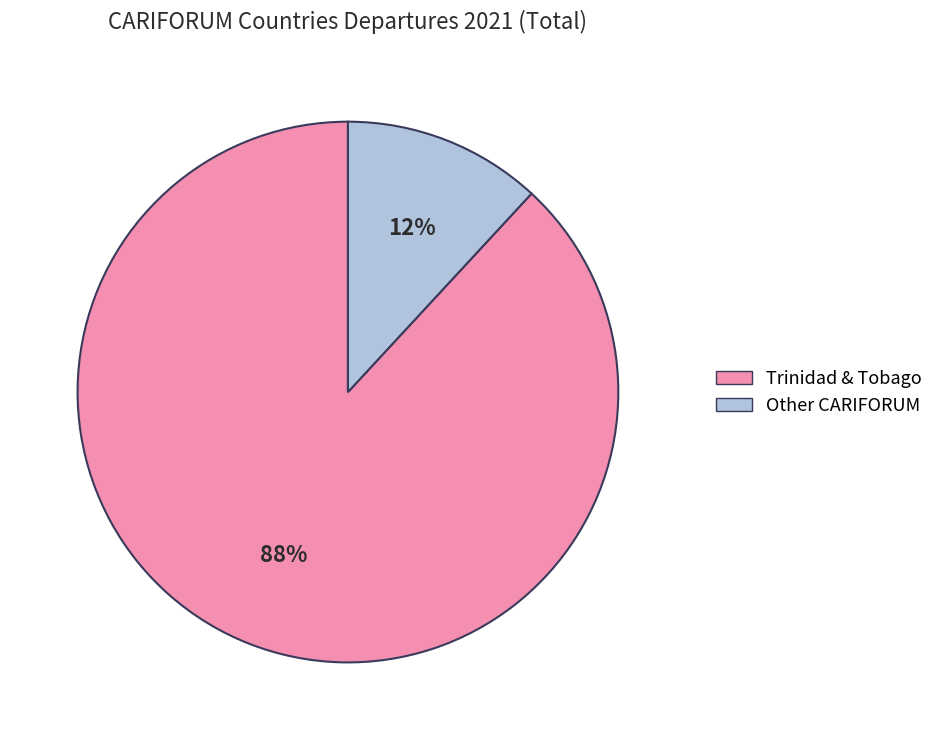

What is the majority slice?

Trinidad & Tobago